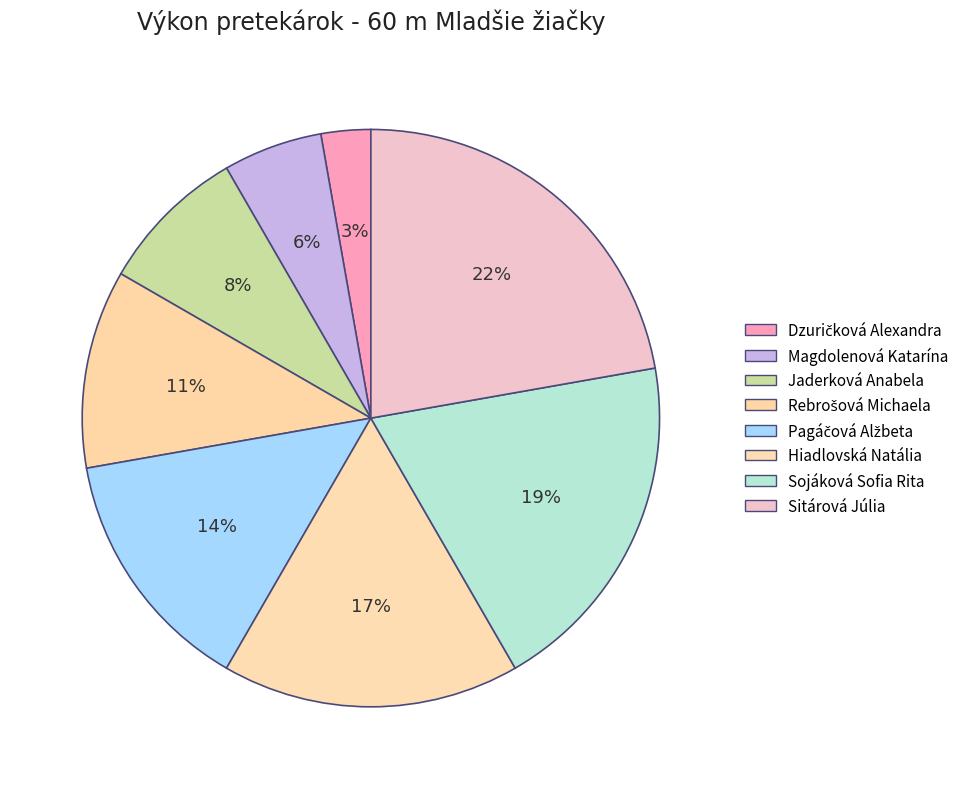

How many slices are in this pie chart?

8